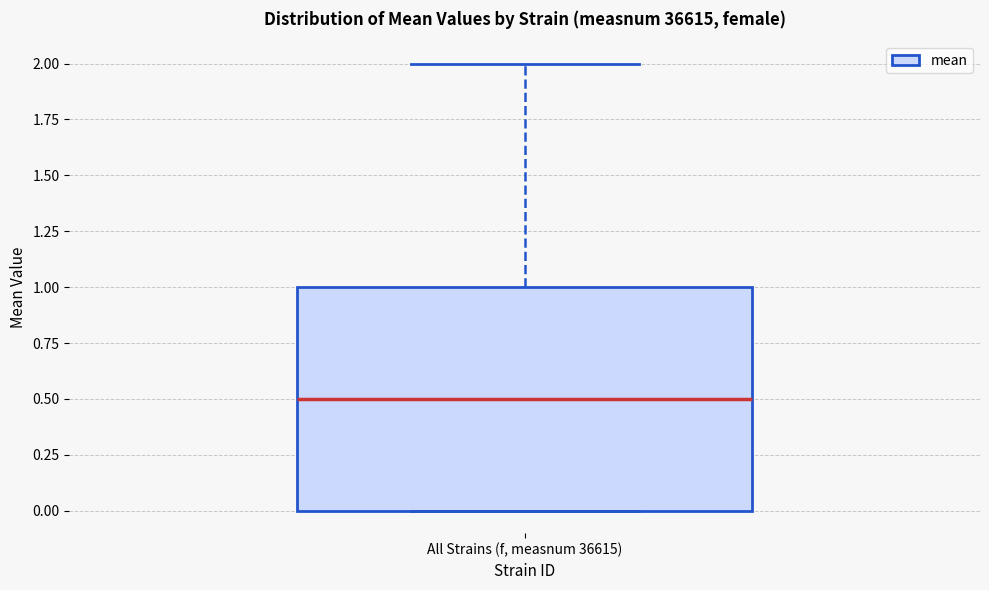

Where does the median line of the box for All Strains (f, measnum 36615) sit on the y-axis? The values are not printed on the chart, so give them approximately, as read against the axis.

0.5